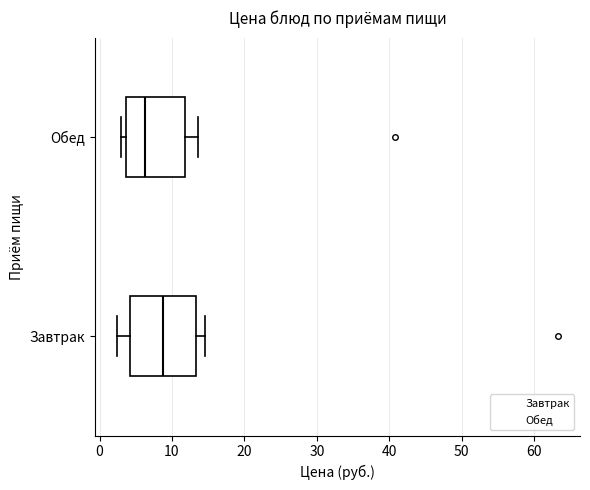

Reading bottom to top, read every box against the x-axis: the position of its median line, the range the box covers, and the ends of its whiskers. The values are not printed on the chart, so give them approximately, as read against the axis.

Завтрак: median 9, box 4 to 13, whiskers 2 to 15
Обед: median 6, box 4 to 12, whiskers 3 to 14